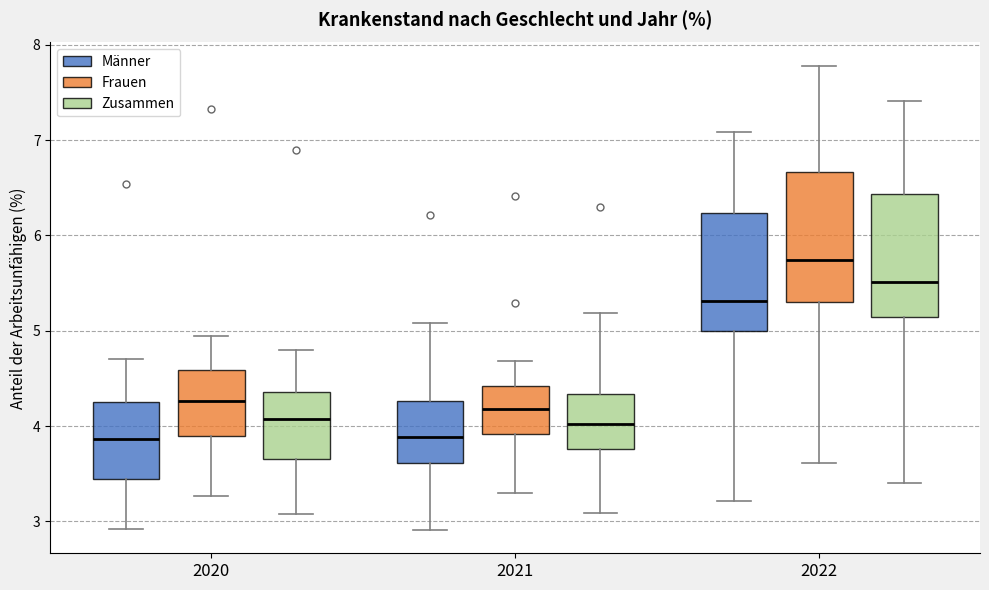

Reading left to right, transcribe this box plot: for each box, give where its median line is, the range the box spans, and where its two whiskers end, as read against the y-axis. The values are not printed on the chart, so give them approximately, as read against the axis.

2020 (Männer): median 3.9, box 3.4 to 4.3, whiskers 2.9 to 4.7
2020 (Frauen): median 4.3, box 3.9 to 4.6, whiskers 3.3 to 4.9
2020 (Zusammen): median 4.1, box 3.7 to 4.4, whiskers 3.1 to 4.8
2021 (Männer): median 3.9, box 3.6 to 4.3, whiskers 2.9 to 5.1
2021 (Frauen): median 4.2, box 3.9 to 4.4, whiskers 3.3 to 4.7
2021 (Zusammen): median 4.0, box 3.8 to 4.3, whiskers 3.1 to 5.2
2022 (Männer): median 5.3, box 5.0 to 6.2, whiskers 3.2 to 7.1
2022 (Frauen): median 5.7, box 5.3 to 6.7, whiskers 3.6 to 7.8
2022 (Zusammen): median 5.5, box 5.1 to 6.4, whiskers 3.4 to 7.4